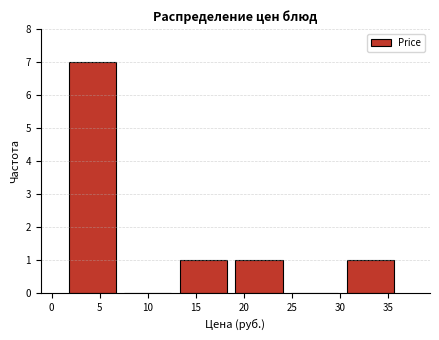

Over which range of the x-axis is the bar tallest?

2.0 to 7.5